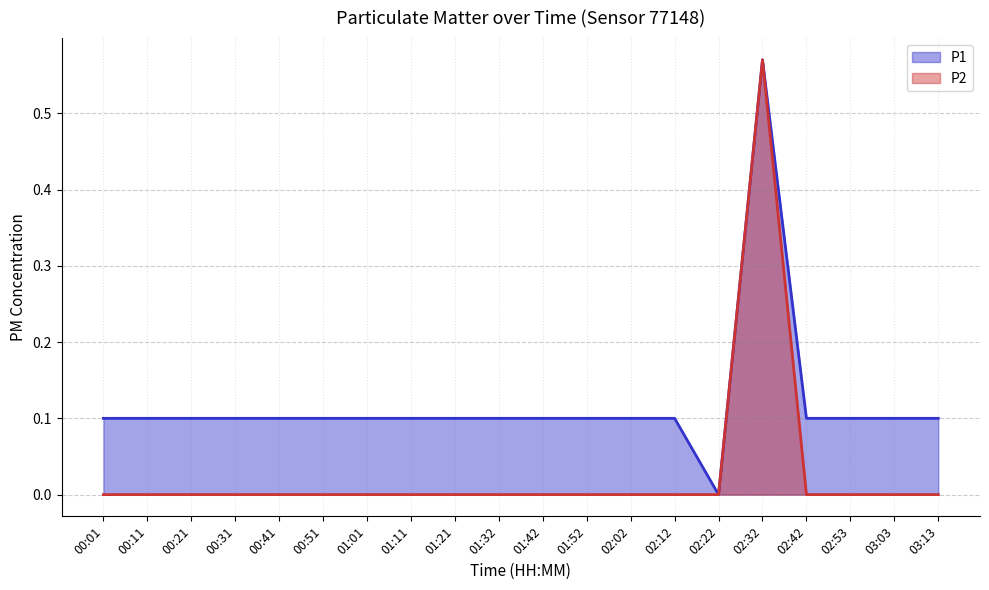

True or false: P2 and P1 intersect in this chart.

False